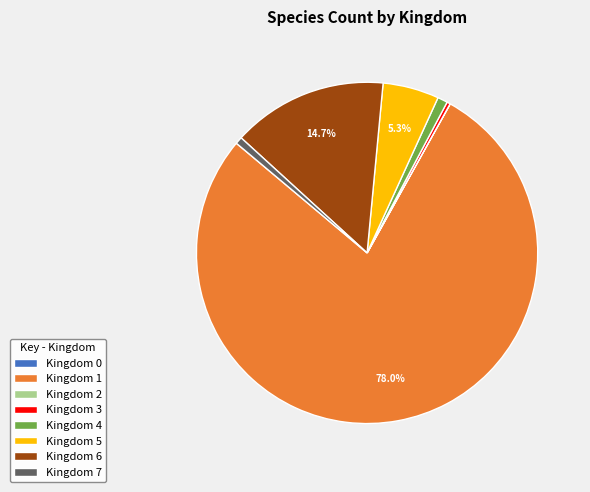

Is the sum of Kingdom 4 and Kingdom 7 greater than half?

No